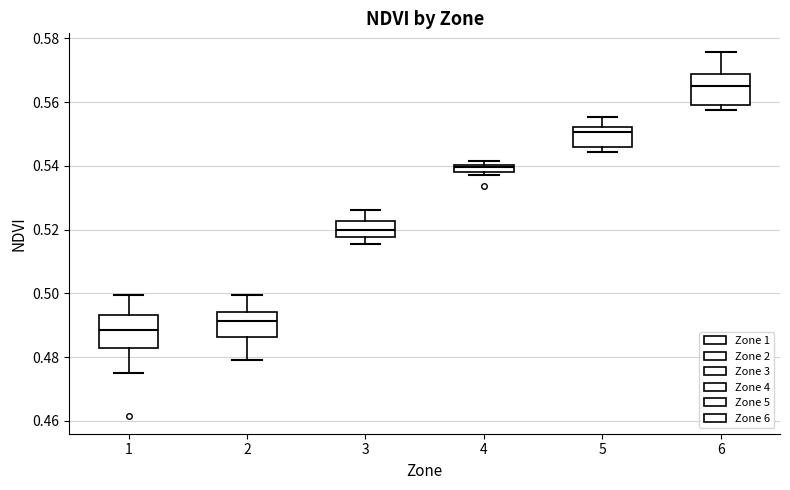

Which box's median line is the highest?

6